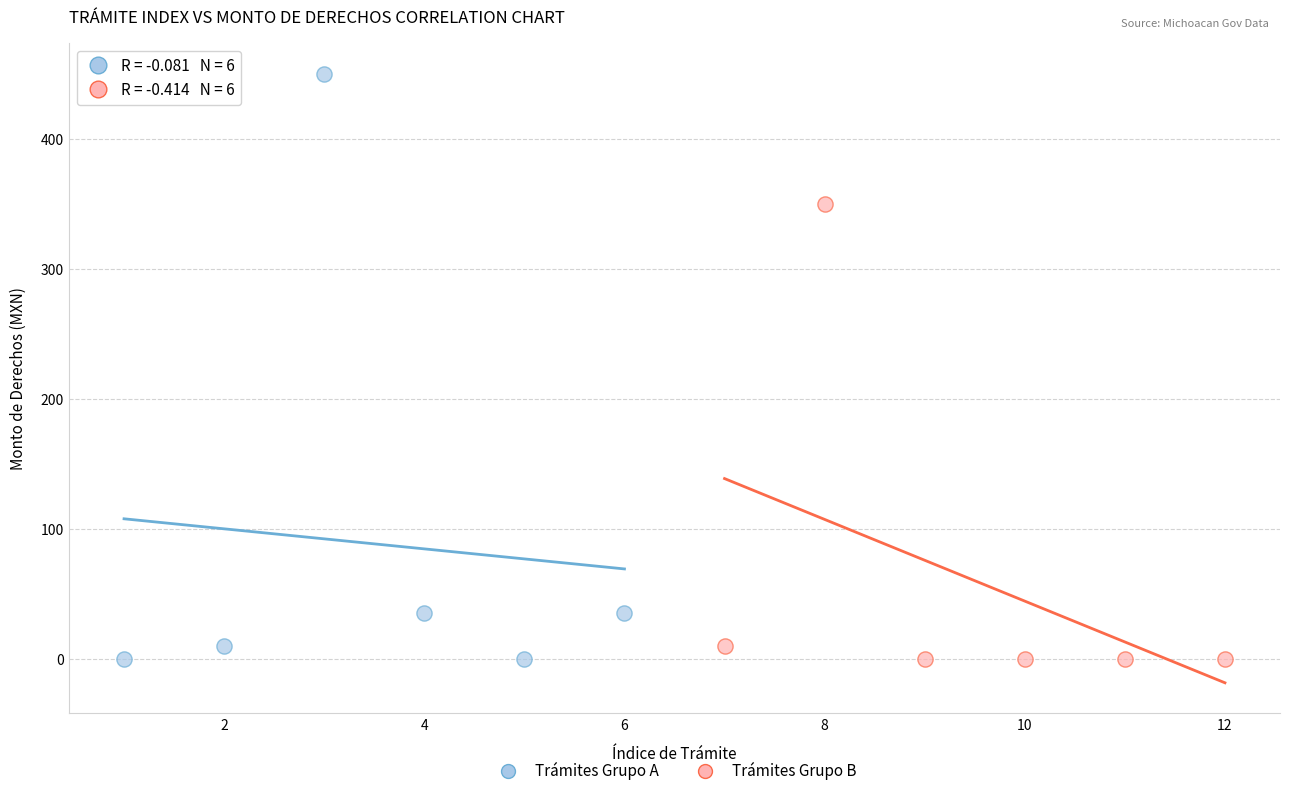

Which series reaches the maximum Y coordinate?

Trámites Grupo A